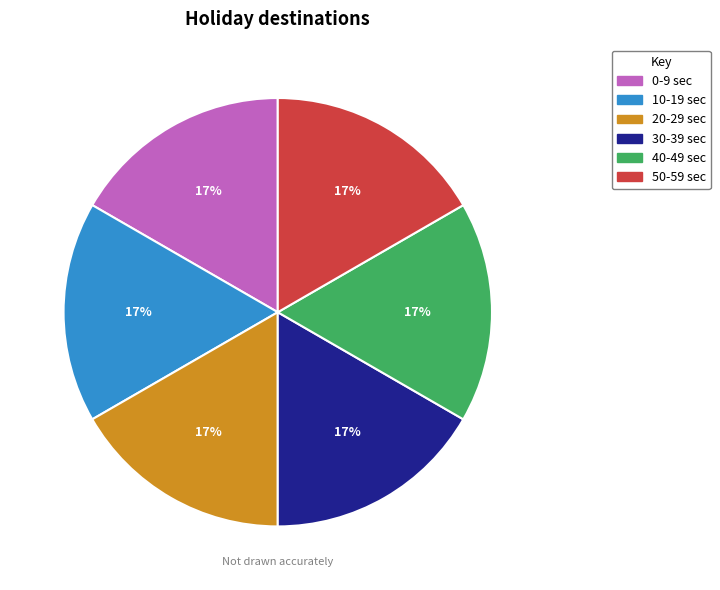

Is there a majority slice in this chart?

No